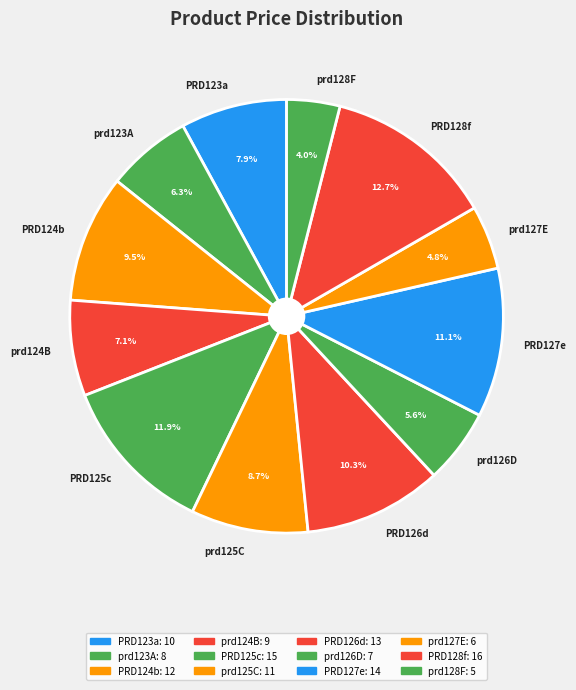

How many slices are in this pie chart?

12